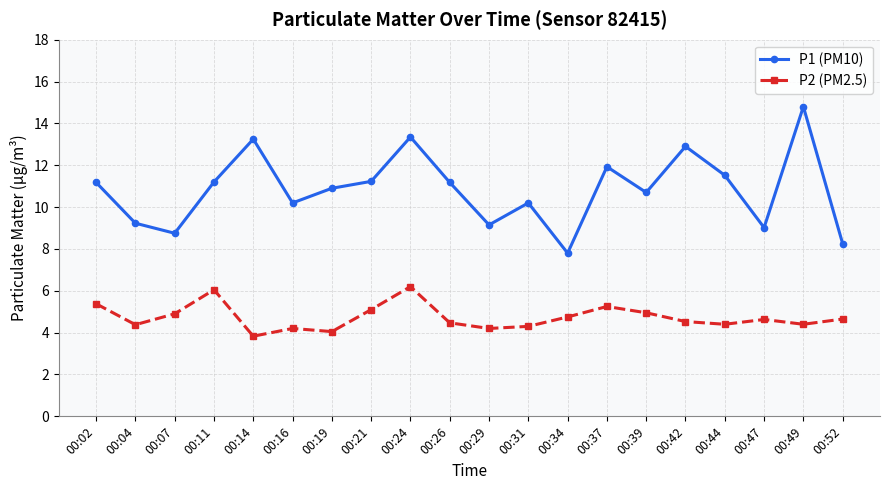

What is the value of the P2 (PM2.5) point at the 10th from the left?

4.5